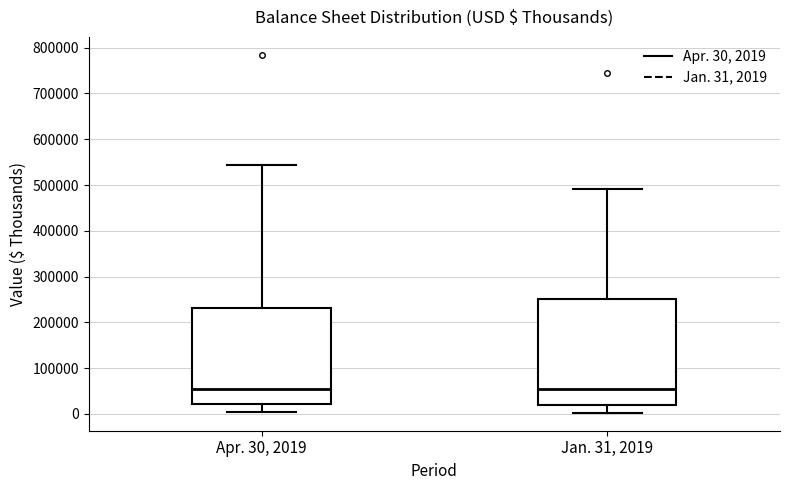

Where does the median line of the box for Jan. 31, 2019 sit on the y-axis? The values are not printed on the chart, so give them approximately, as read against the axis.

50000